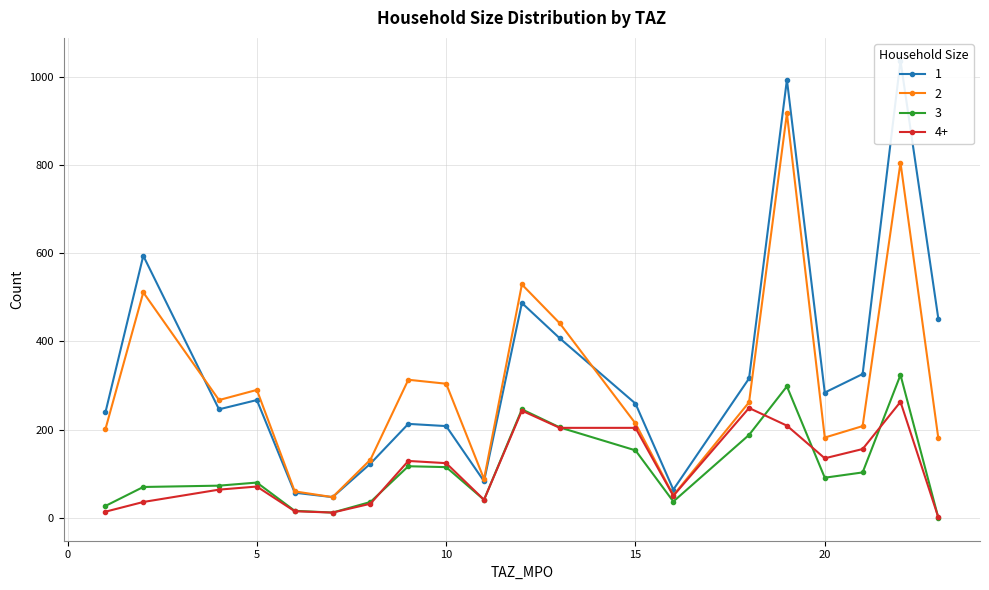

Rank the series by their maximum value, from lowest to highest.

4+, 3, 2, 1